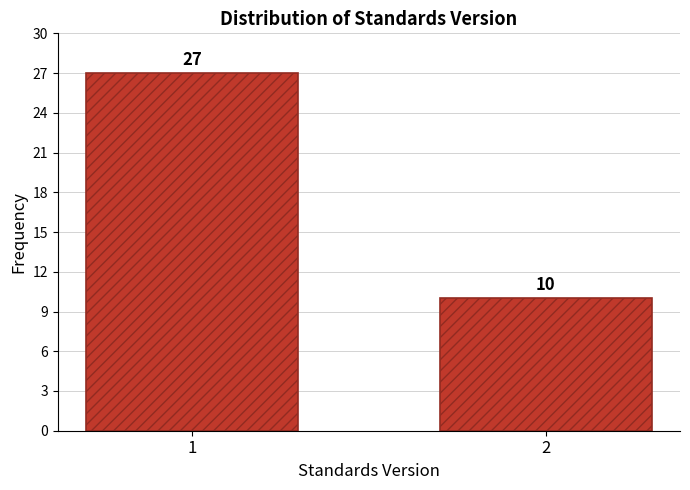

Reading right to left, extract all data points from this chart.

10	27